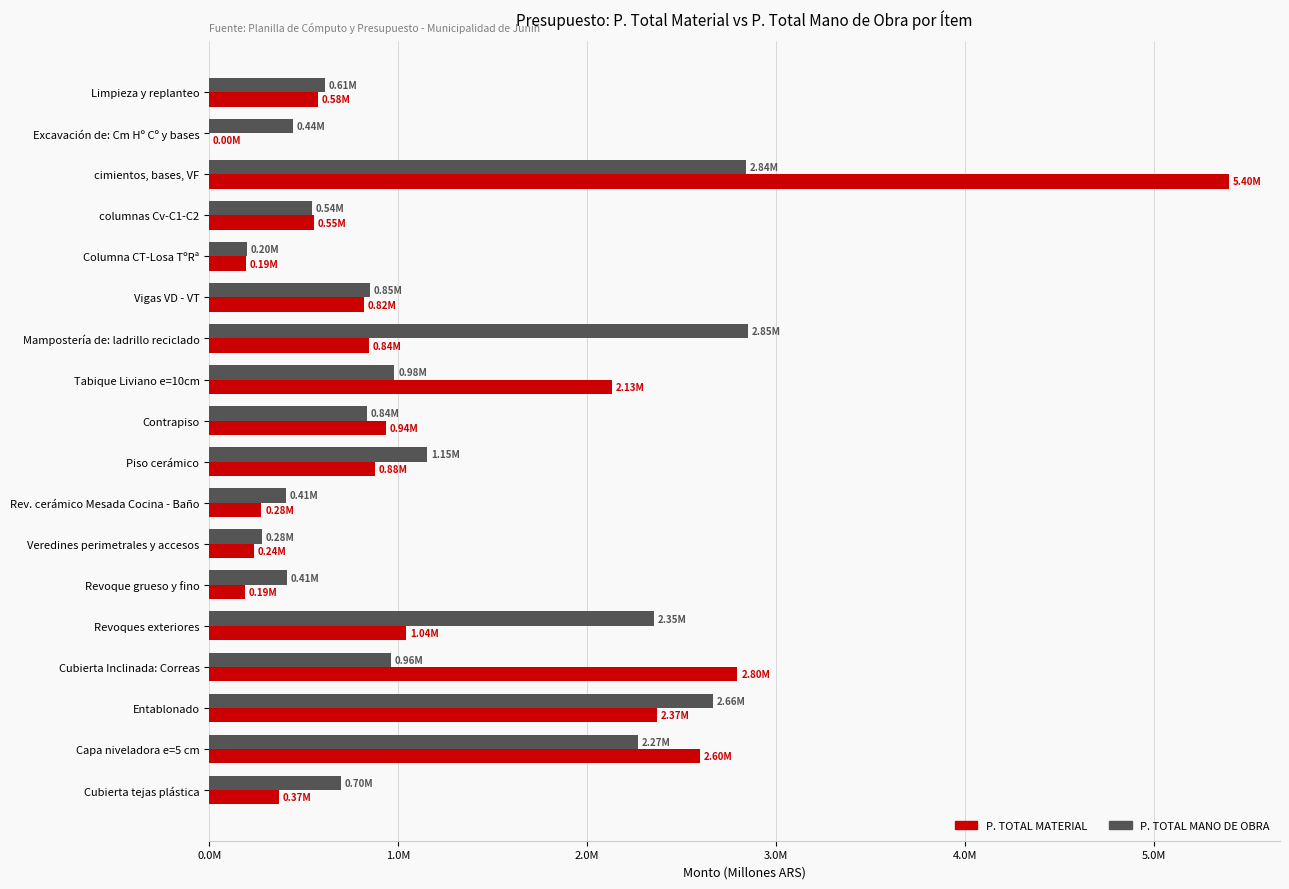

Rank the series by their maximum value, from lowest to highest.

P. TOTAL MANO DE OBRA, P. TOTAL MATERIAL